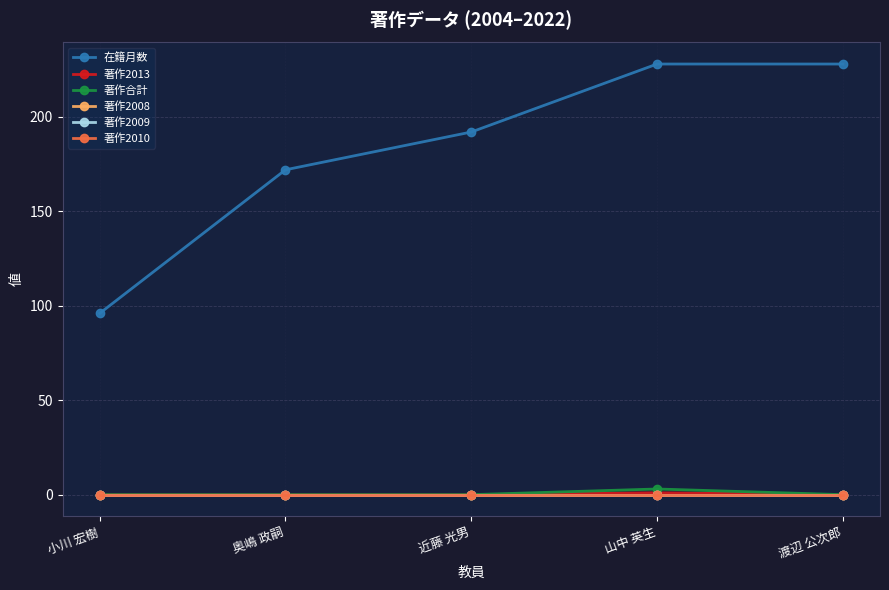

Does the chart have visible grid lines?

Yes